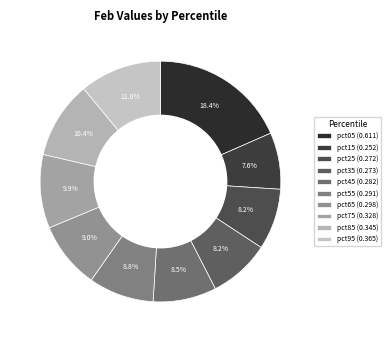

Combined, what portion of the pie is pct15 and pct05?

26.0%